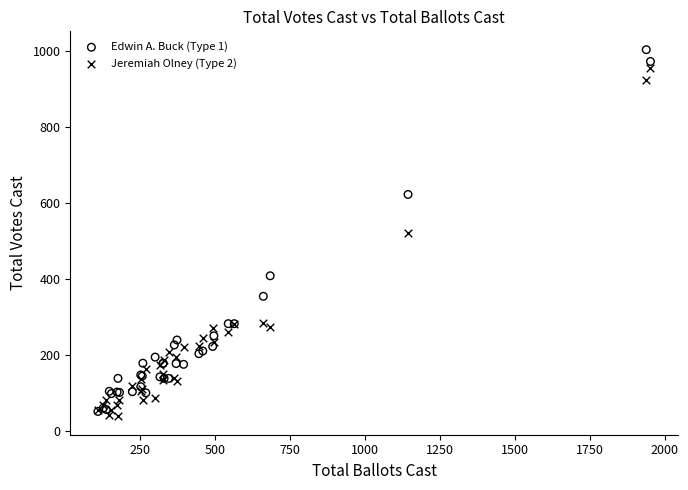

Which series reaches the minimum Y coordinate?

Jeremiah Olney (Type 2)